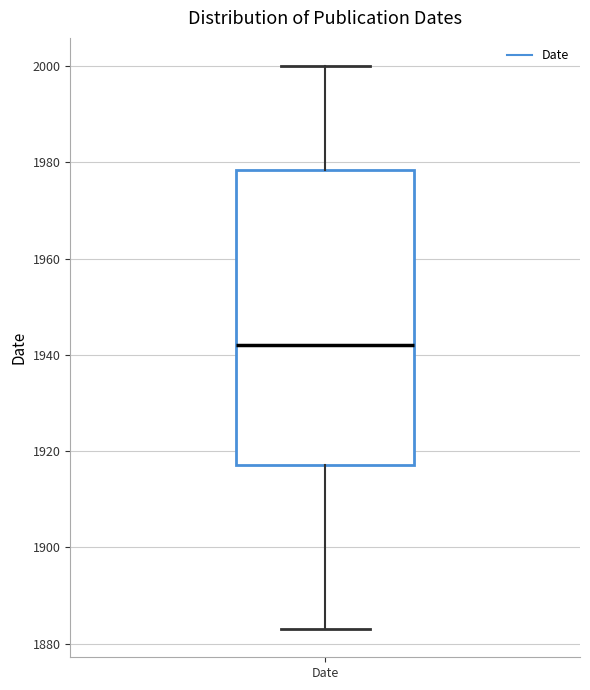

Read this box plot against the y-axis: the position of the median line, the range covered by the box, and the ends of both whiskers. The values are not printed on the chart, so give them approximately, as read against the axis.

median 1942, box 1918 to 1978, whiskers 1884 to 2000